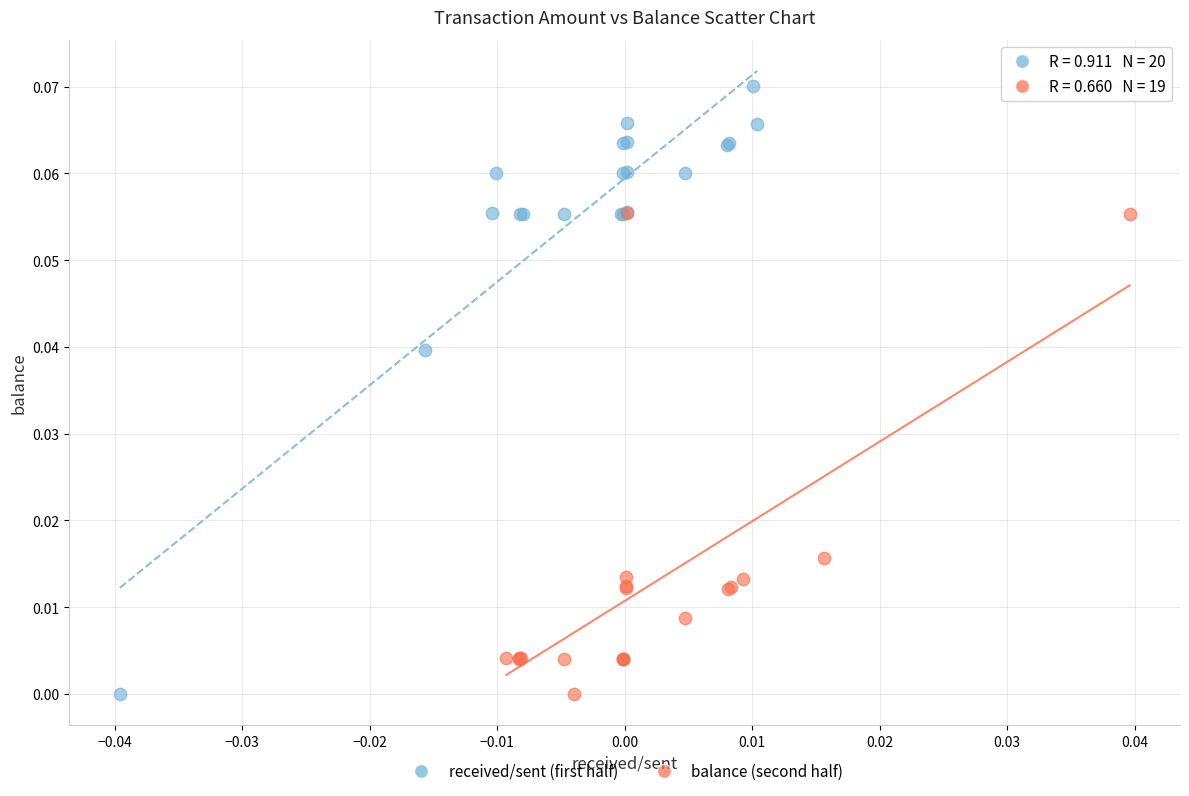

Which series contains the highest Y value?

received/sent (first half)